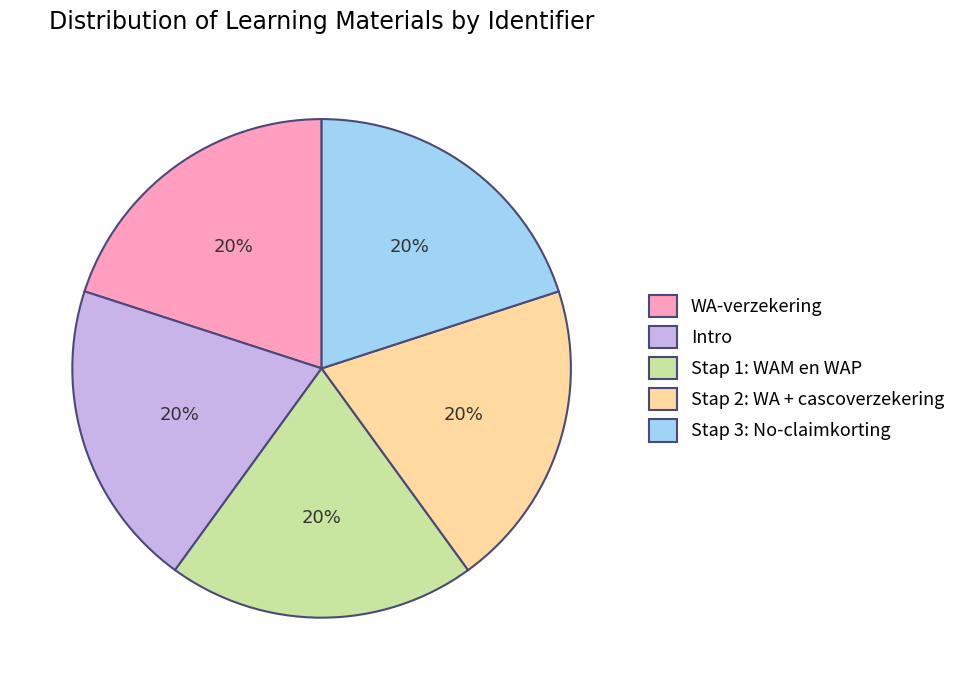

True or false: Stap 2: WA + cascoverzekering accounts for 20% of the total.

True